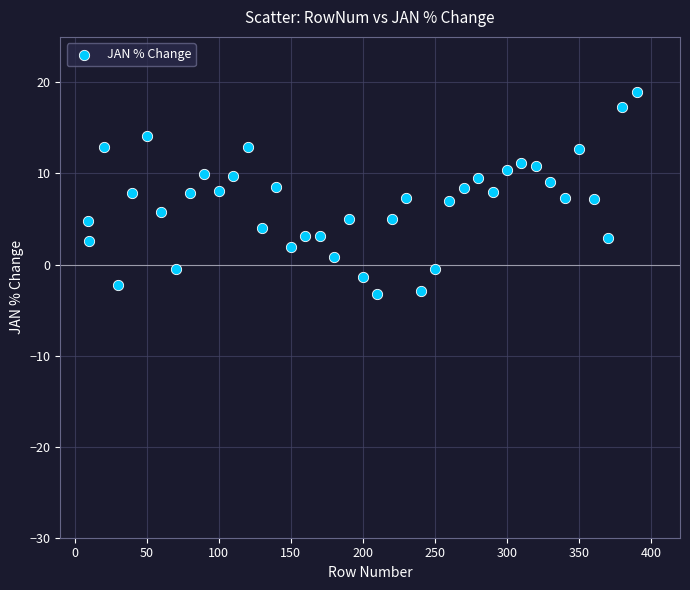

What is the range of X values (max minus min)?

381.0